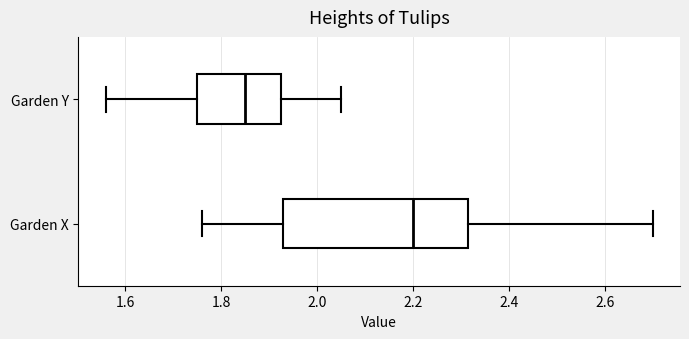

Which box has the furthest to the left median line?

Garden Y